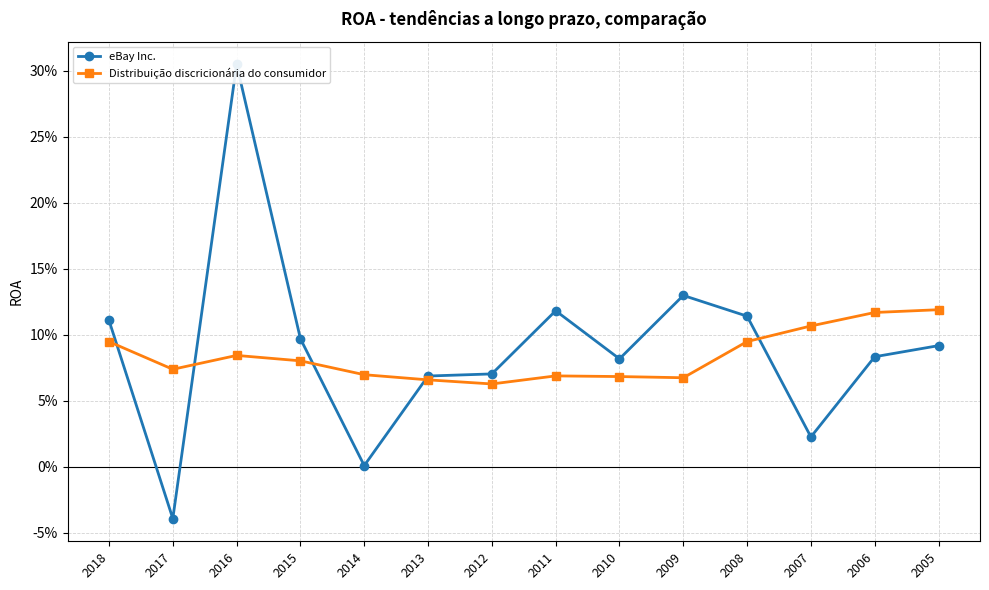

What is the sum of all eBay Inc. values?

1.3